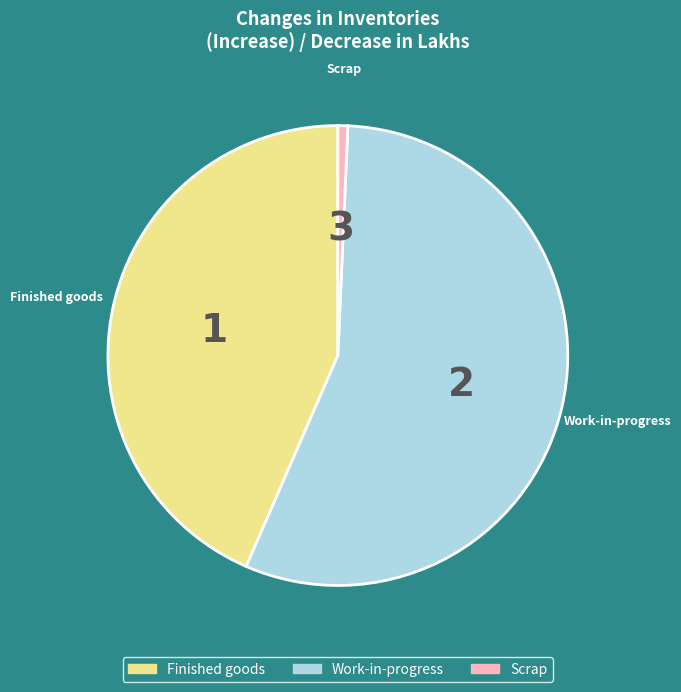

Rank the categories by value from highest to lowest.

Work-in-progress, Finished goods, Scrap